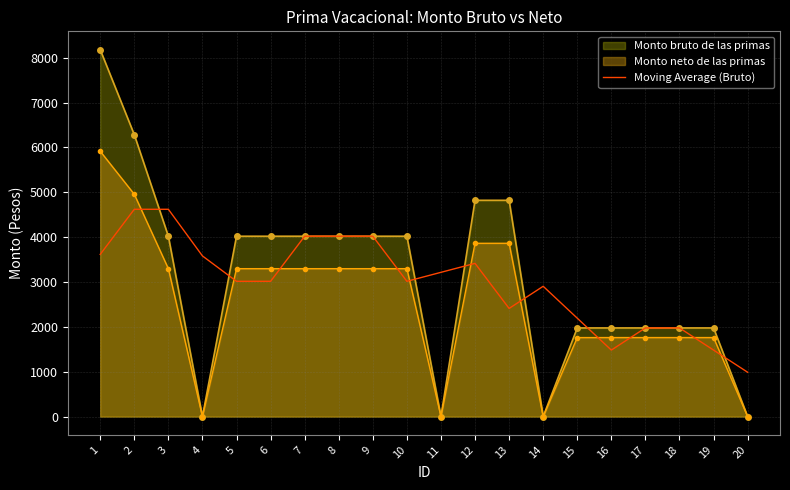

List the series in order of their peak value, highest first.

Monto bruto de las primas, Monto neto de las primas, Moving Average (Bruto)